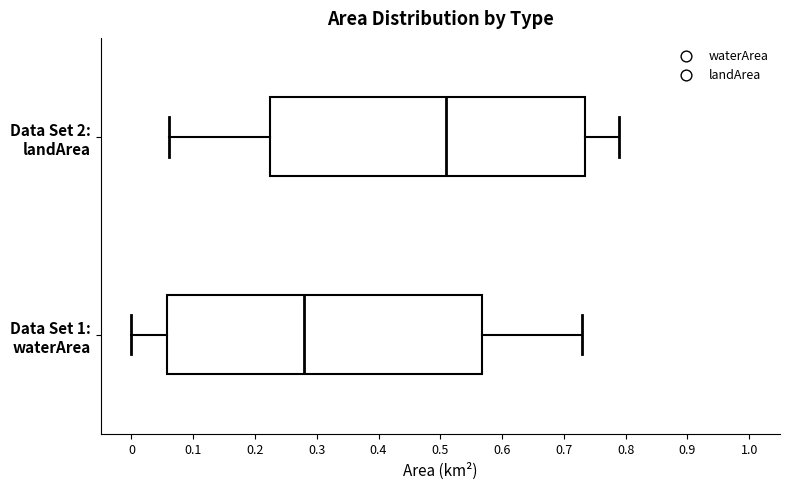

Reading bottom to top, transcribe this box plot: for each box, give where its median line is, the range the box spans, and where its two whiskers end, as read against the x-axis. The values are not printed on the chart, so give them approximately, as read against the axis.

Data Set 1: waterArea: median 0.28, box 0.06 to 0.57, whiskers 0.00 to 0.73
Data Set 2: landArea: median 0.51, box 0.23 to 0.74, whiskers 0.06 to 0.79